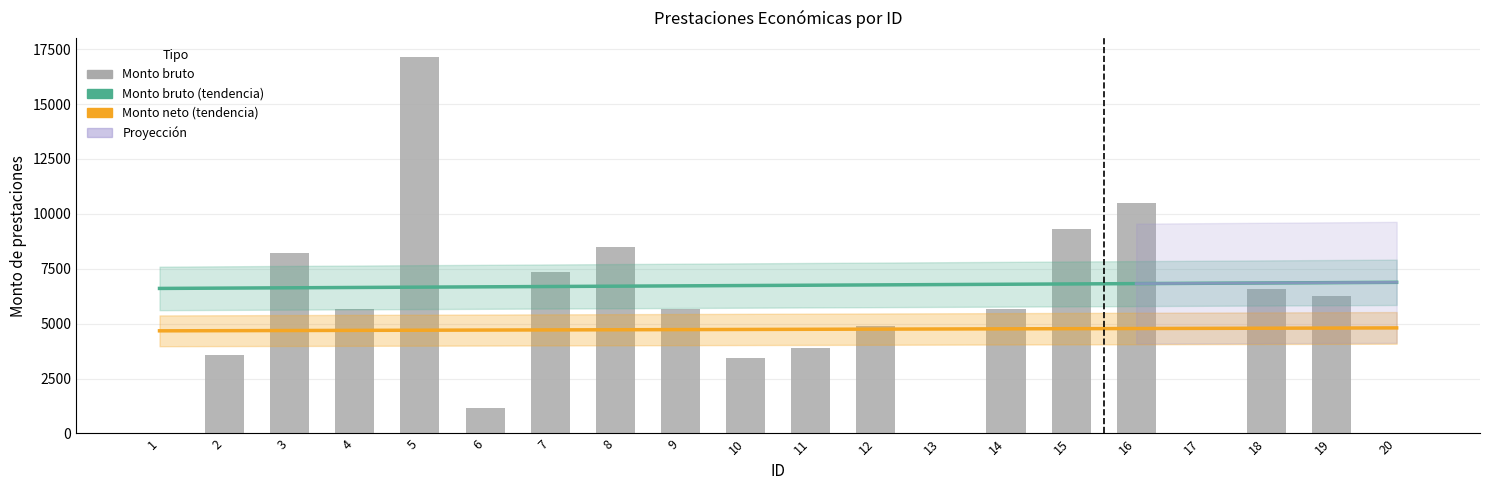

What is the value of the Monto bruto bar at the 4th from the left?

5657.0